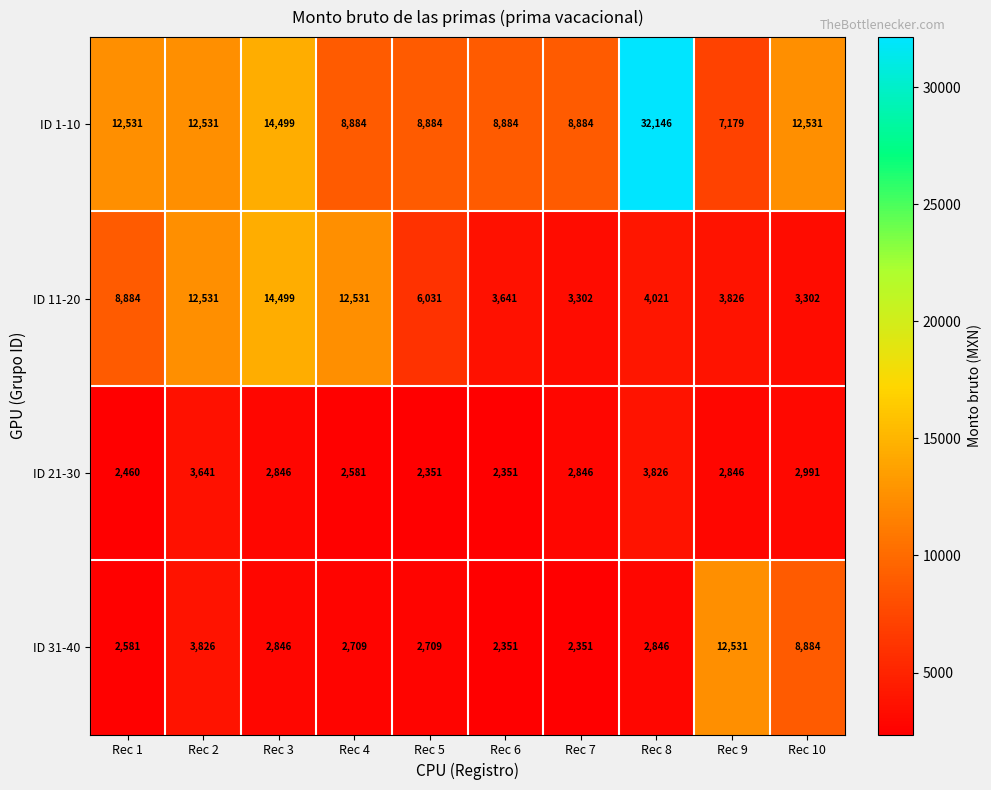

Which series has the largest total across all categories?

ID 1-10